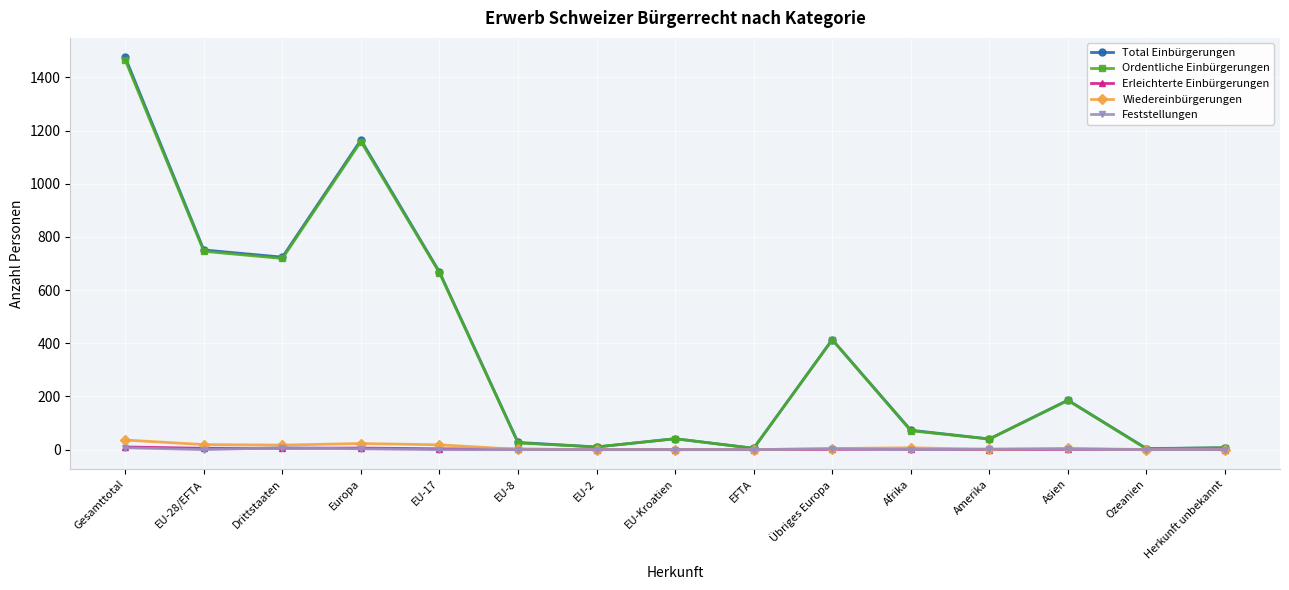

Which series changed the most between Gesamttotal and Ozeanien?

Total Einbürgerungen